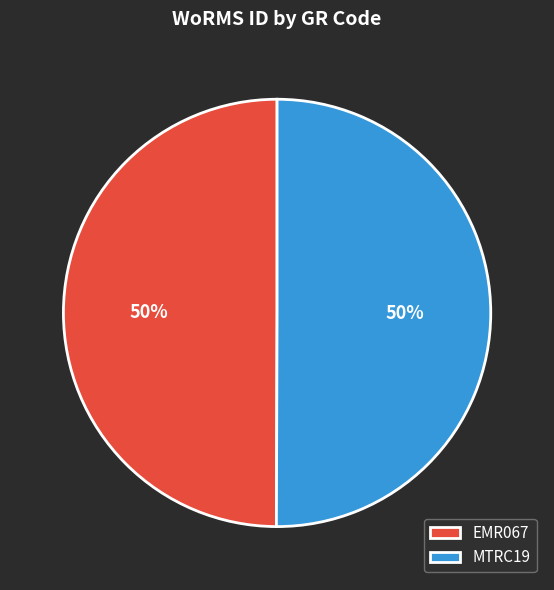

Combined, do EMR067 and MTRC19 account for over 50%?

Yes